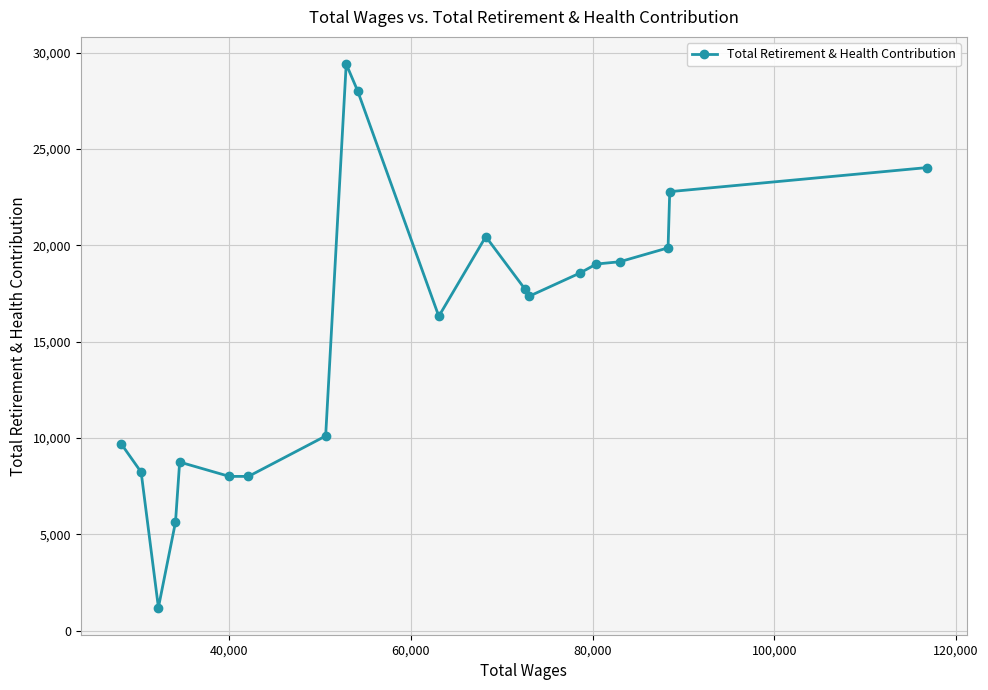

What is the difference between the maximum and minimum values?

28215